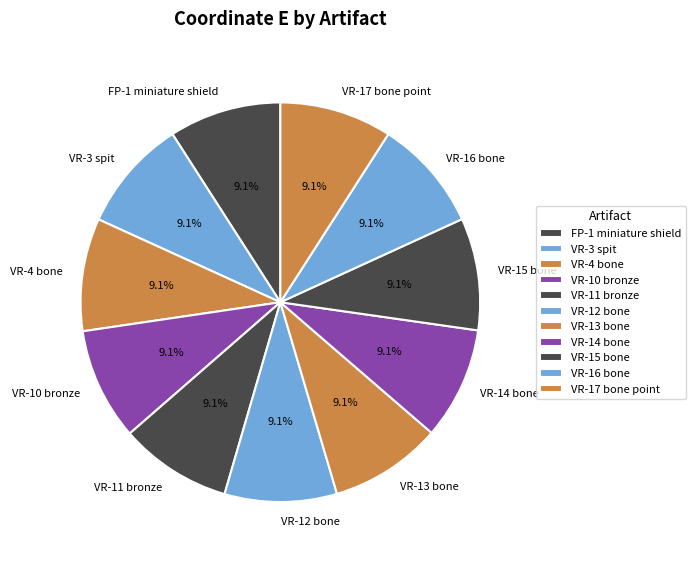

Is it true that VR-16 bone is 1% of the pie?

False